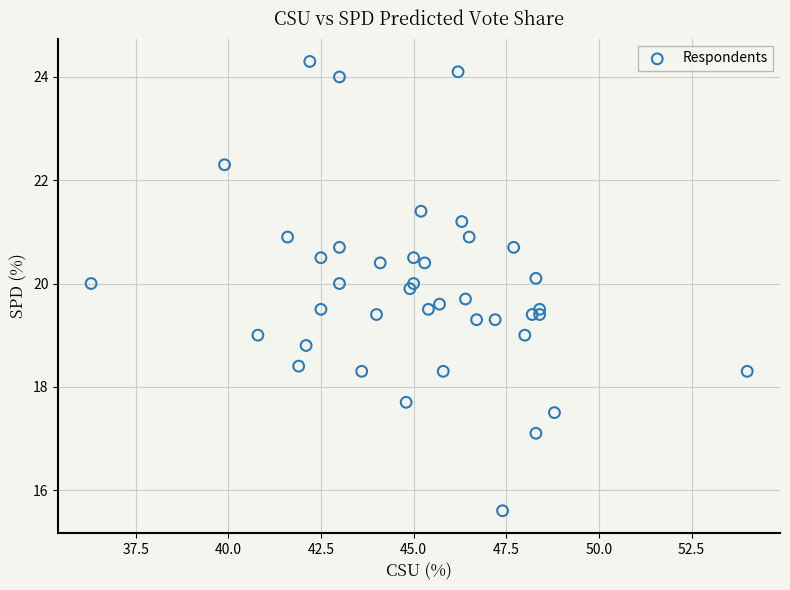

What is the range of Y values (max minus min)?

8.7